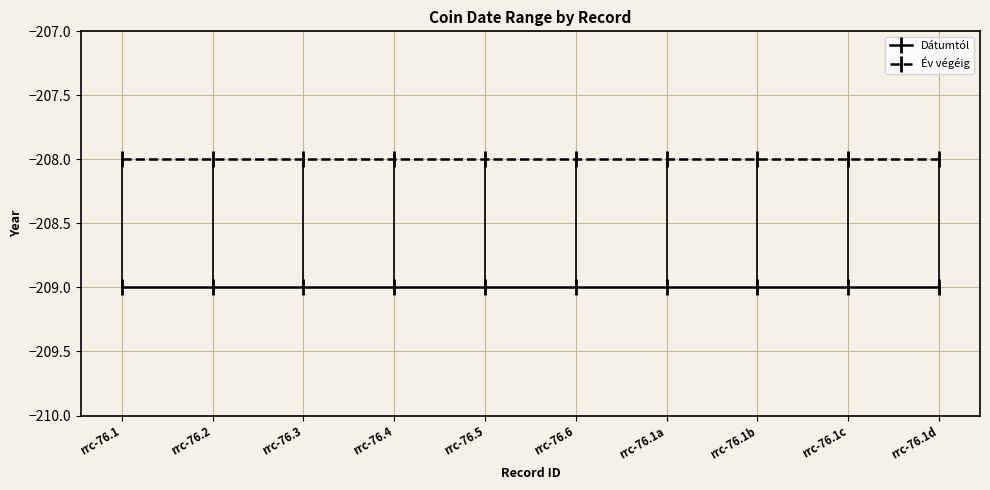

What is the sum of all Év végéig values?

-2080